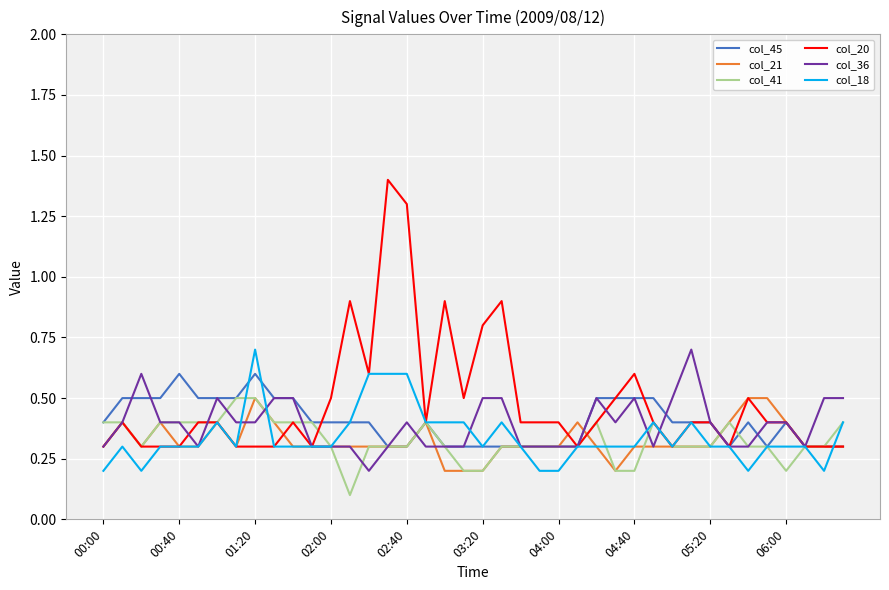

Does the chart display data point markers on the line(s)?

No